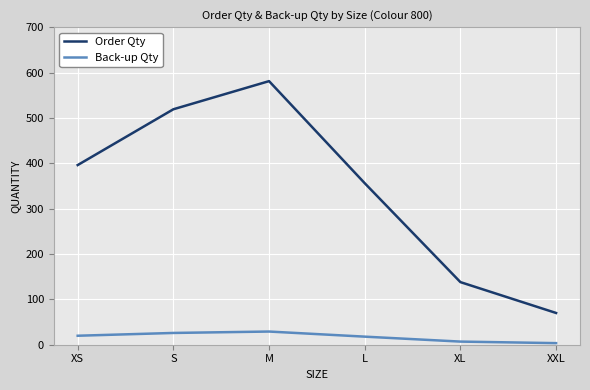

Where does the Back-up Qty series first go above 19?

XS